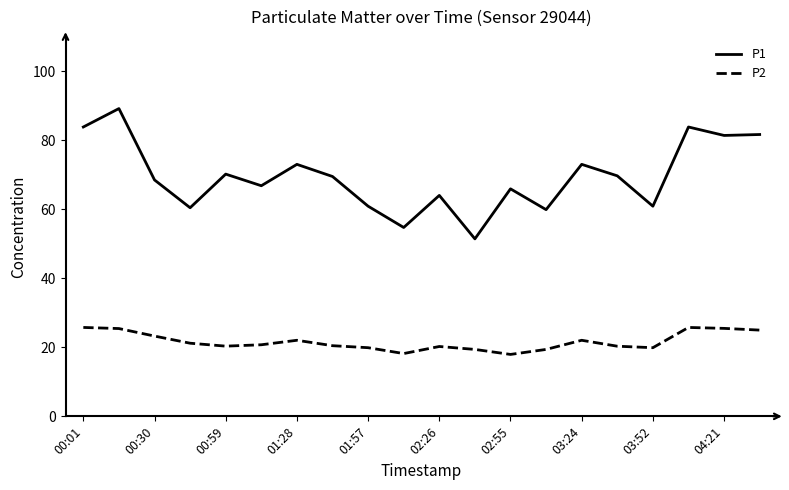

What are all the series names shown in the legend?

P1, P2